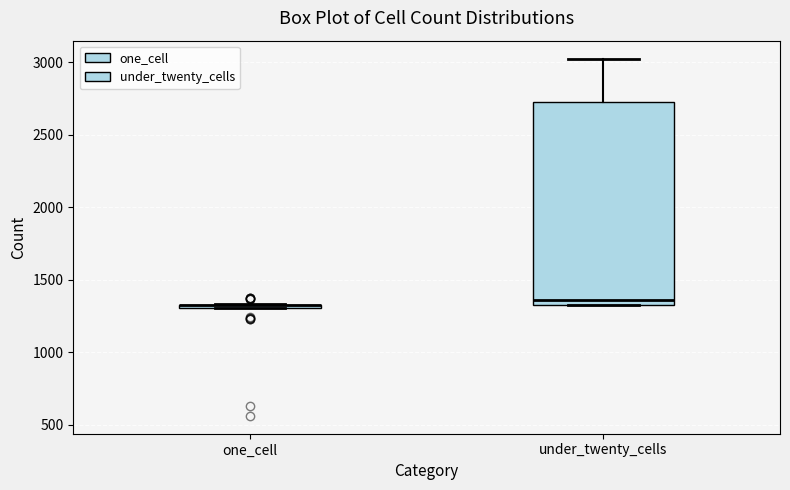

Which box is the tallest, from its lower edge to its upper edge?

under_twenty_cells